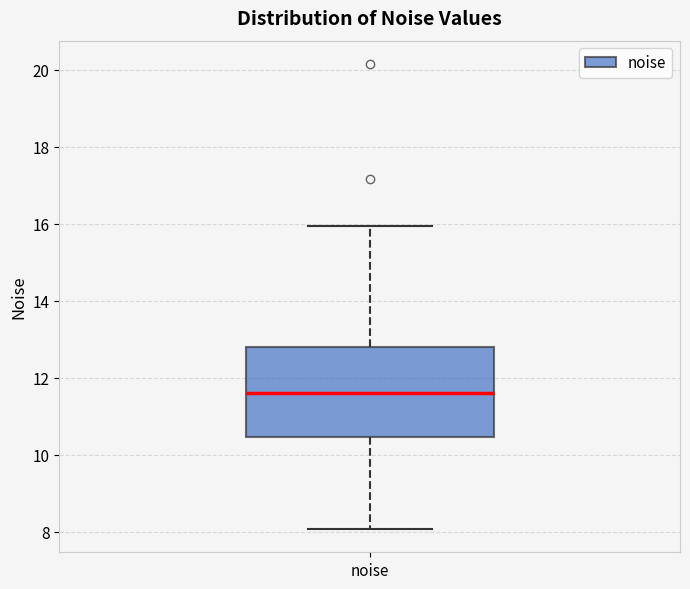

Transcribe this box plot: give where the median line is, the range the box spans, and where the two whiskers end, as read against the y-axis. The values are not printed on the chart, so give them approximately, as read against the axis.

median 11.6, box 10.4 to 12.8, whiskers 8.0 to 16.0